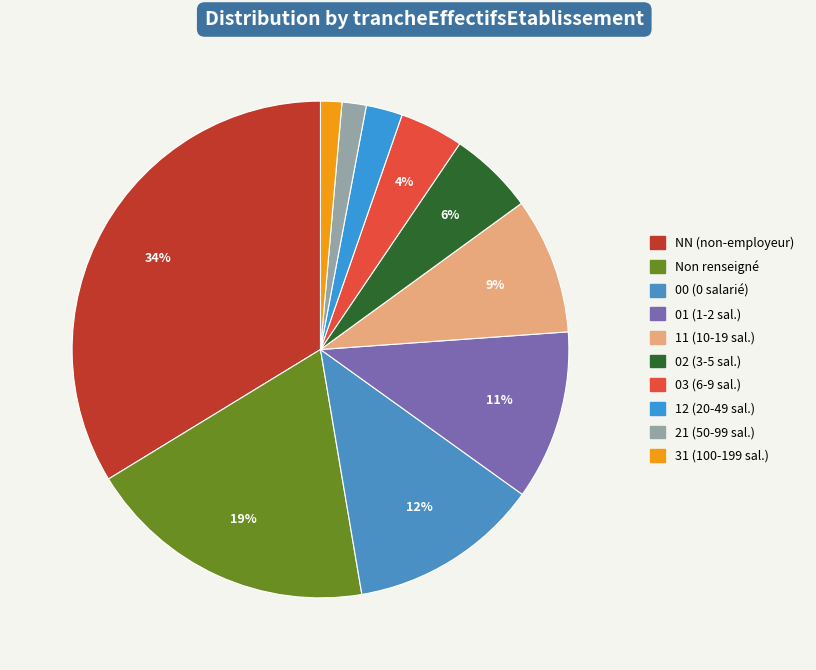

How many slices are in this pie chart?

10